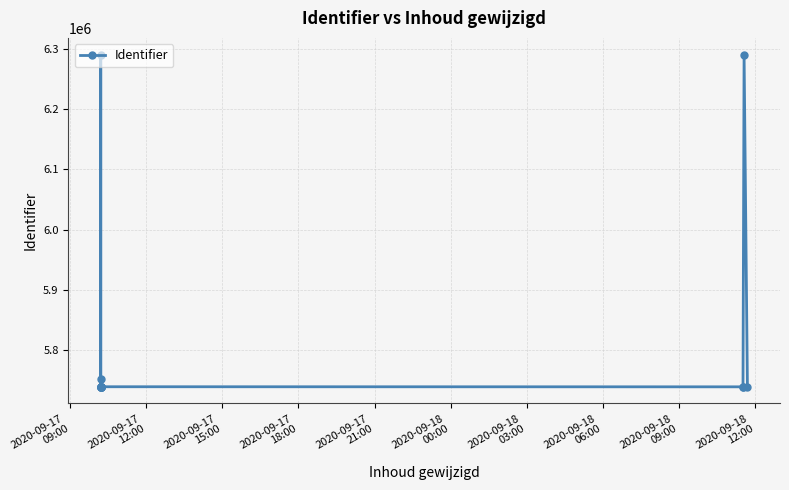

Is it true that the value at 11 is 8782697?

False